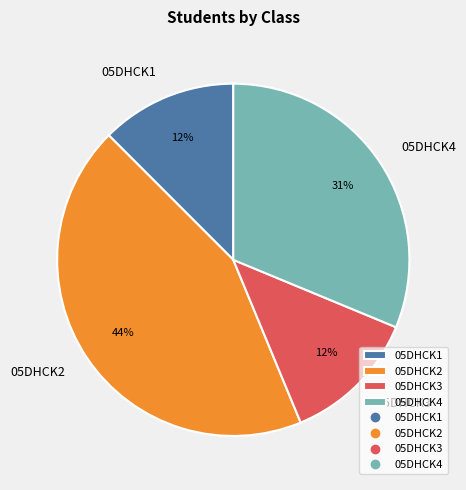

What is the ratio of the value at 05DHCK1 to the value at 05DHCK2?

0.3